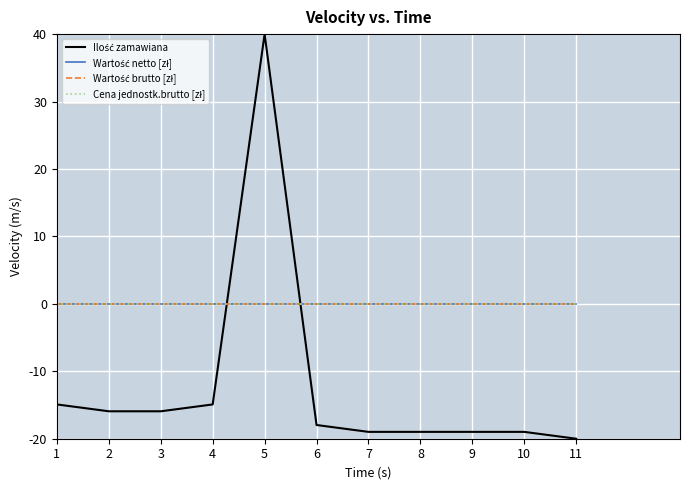

Does the chart have visible grid lines?

Yes